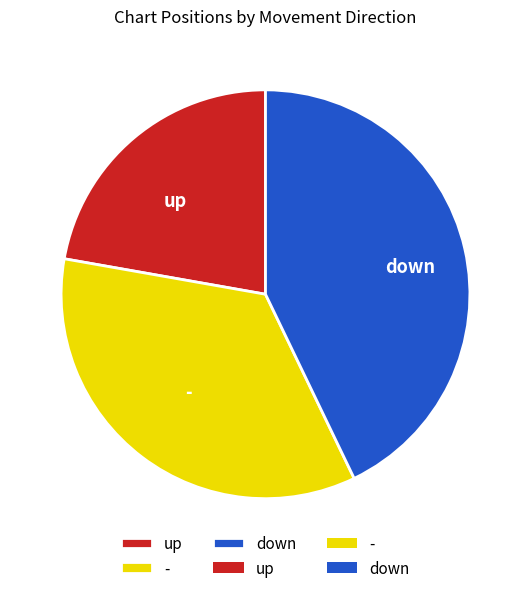

Rank the categories by value from highest to lowest.

down, -, up